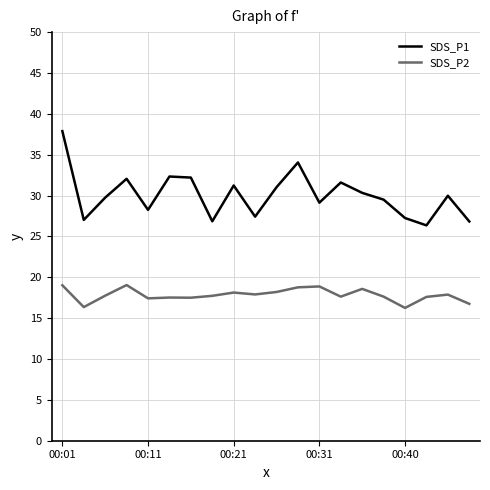

What is the difference between the second highest and second lowest values in the SDS_P1 series?

7.2